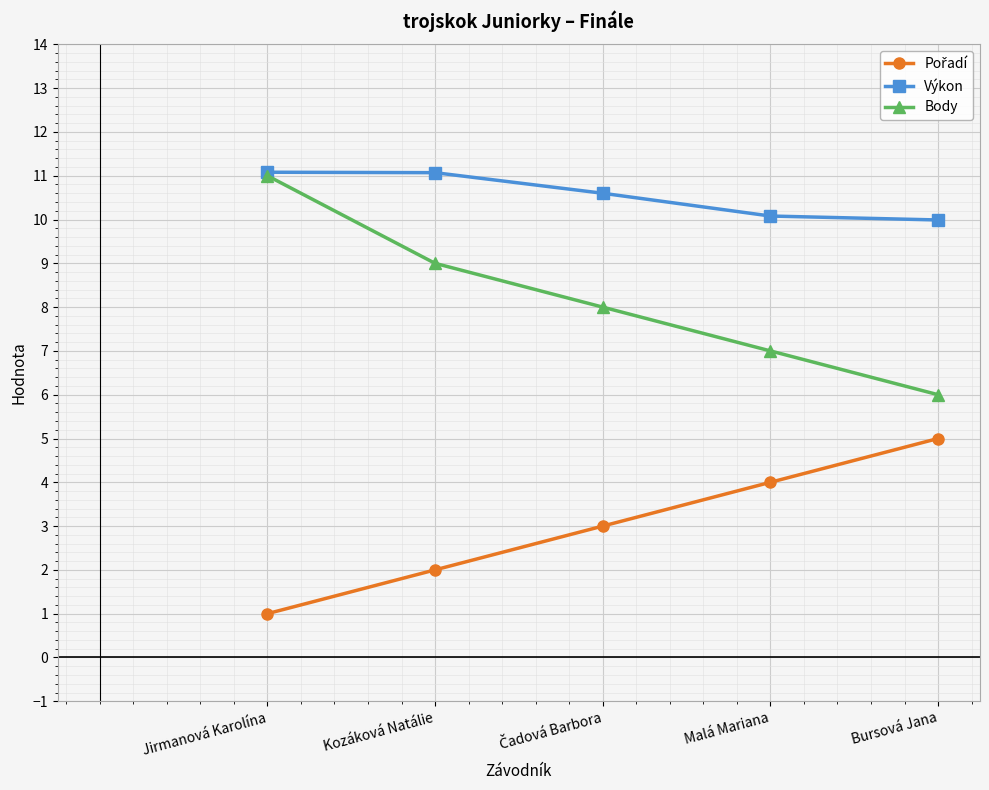

How many series are shown in this chart?

3